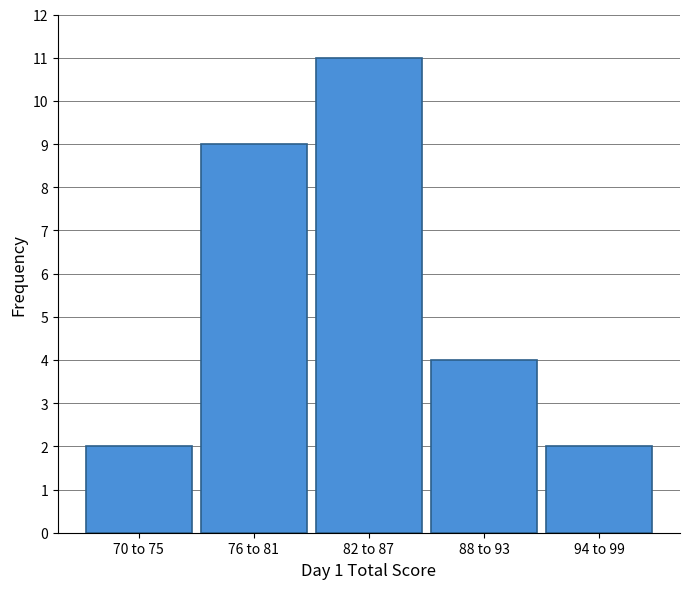

Reading left to right, extract all data points from this chart.

70 to 75=2	76 to 81=9	82 to 87=11	88 to 93=4	94 to 99=2